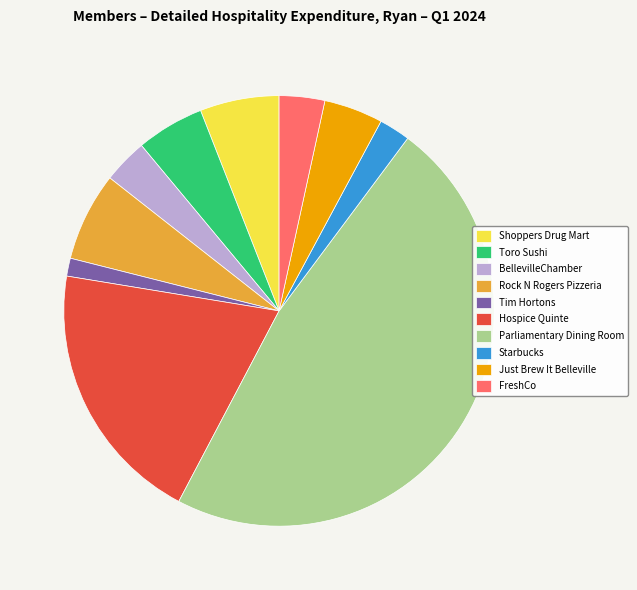

Which category has the smallest portion of the pie?

Tim Hortons